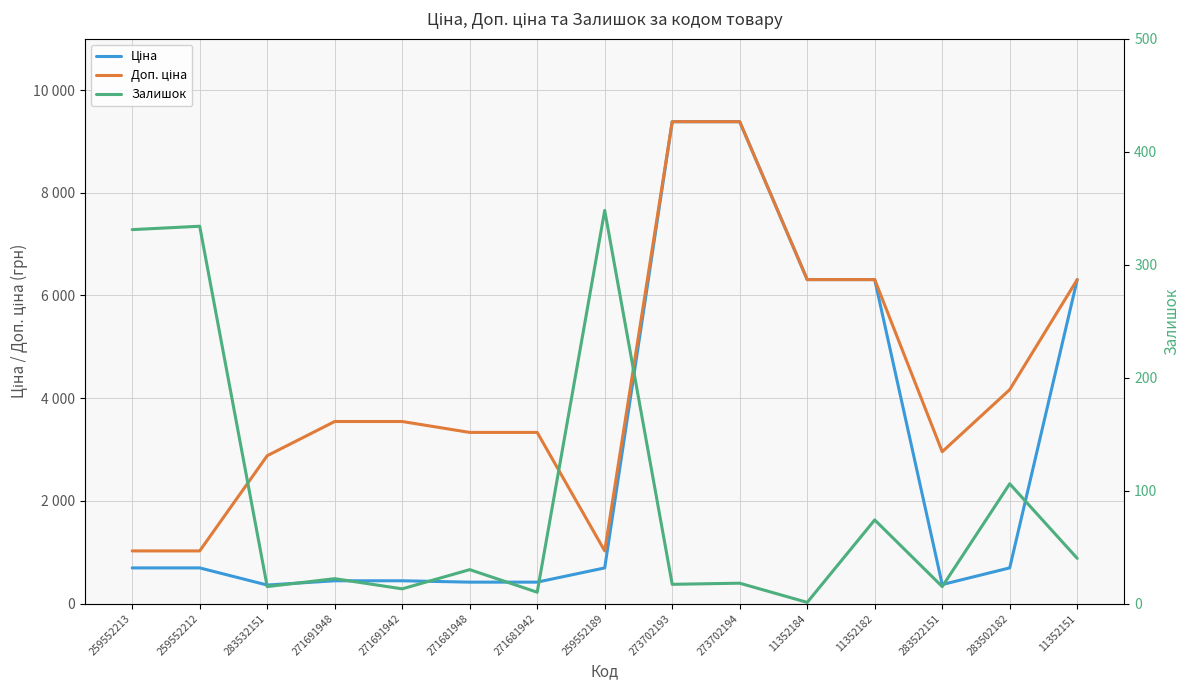

What is the label of the 12th point from the left?

11352182